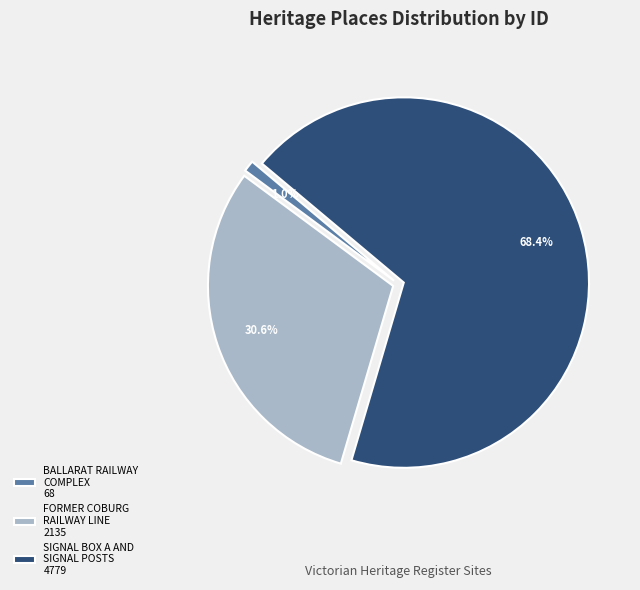

Which slice is the largest?

SIGNAL BOX A AND SIGNAL POSTS